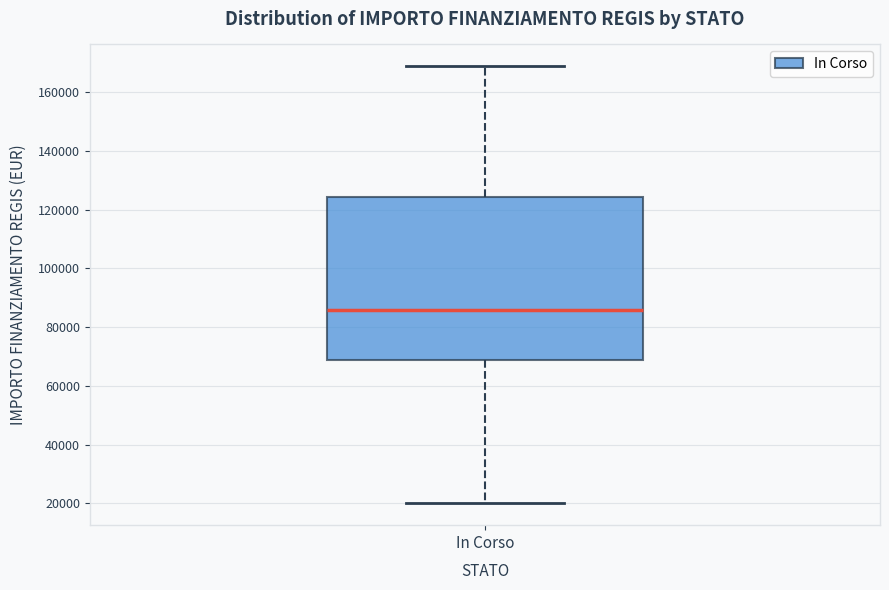

Transcribe this box plot: give where the median line is, the range the box spans, and where the two whiskers end, as read against the y-axis. The values are not printed on the chart, so give them approximately, as read against the axis.

median 86000, box 68000 to 124000, whiskers 20000 to 168000